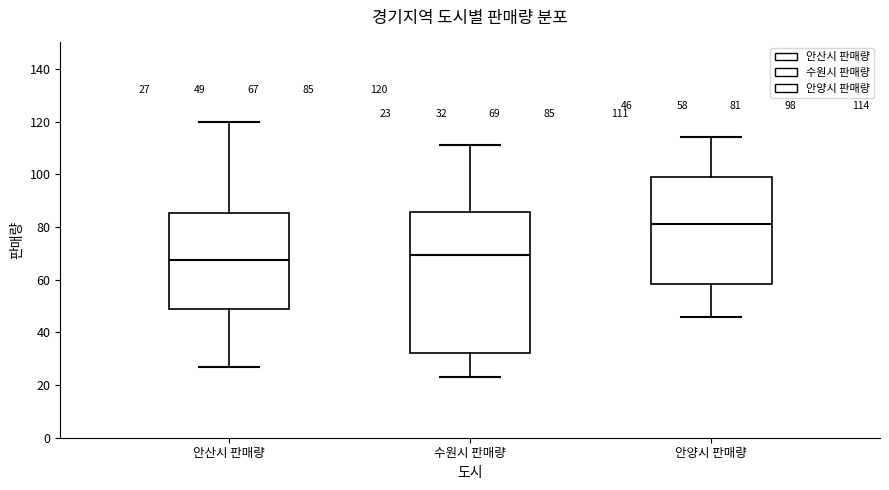

Which box is the tallest, from its lower edge to its upper edge?

수원시 판매량